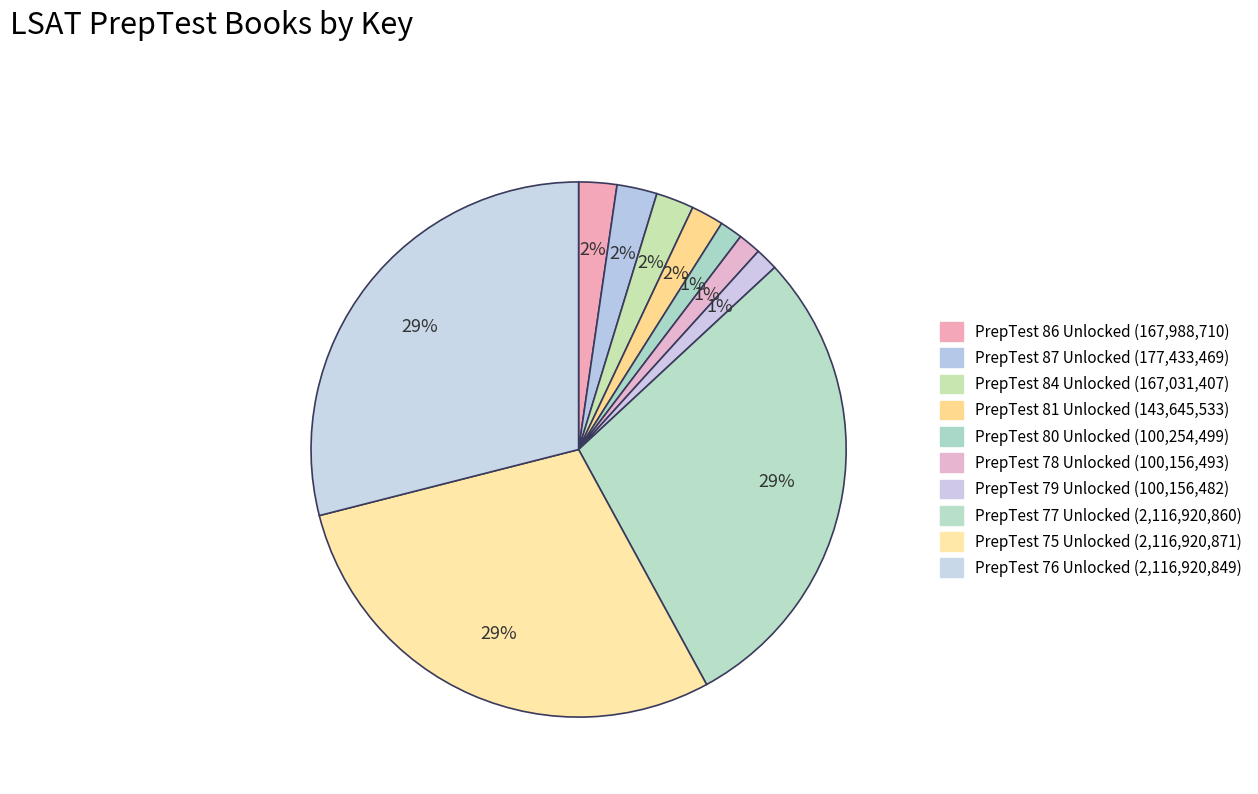

What is the ratio of the value at PrepTest 76 Unlocked to the value at PrepTest 81 Unlocked?

14.7